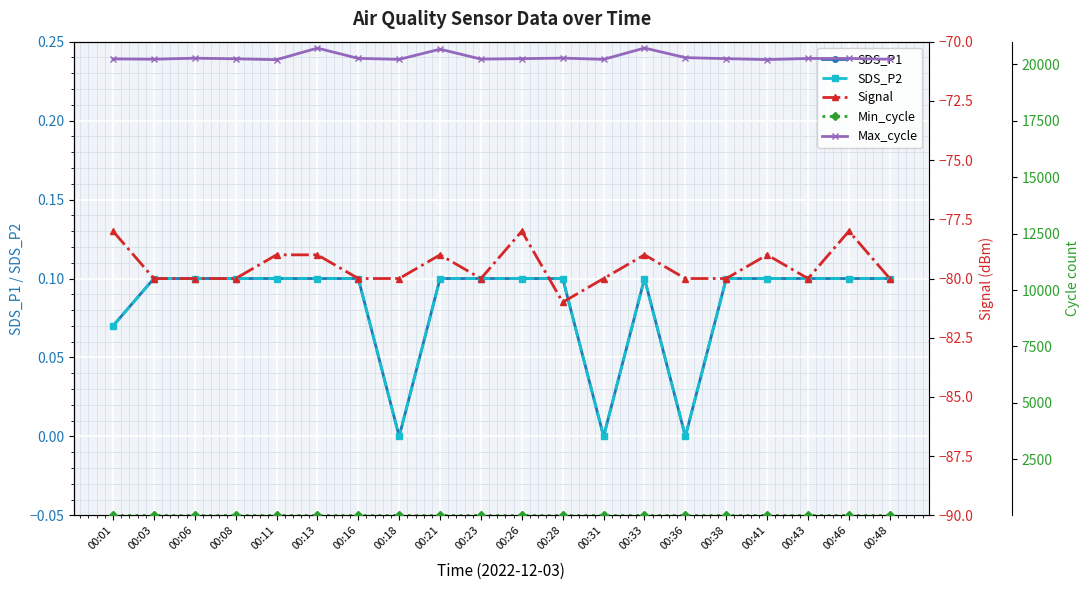

True or false: Signal and SDS_P2 cross at least once.

False